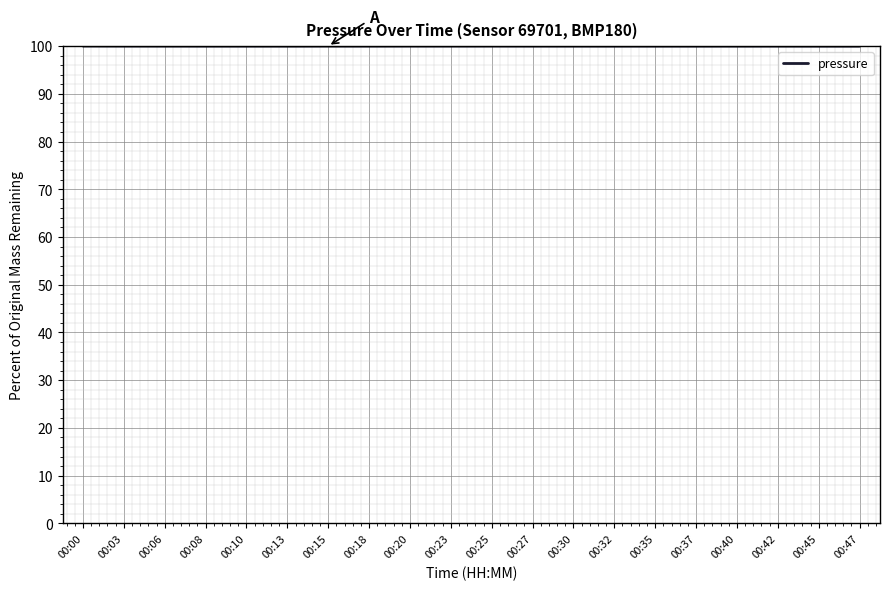

True or false: the data shows 100.0 at 00:06.

True